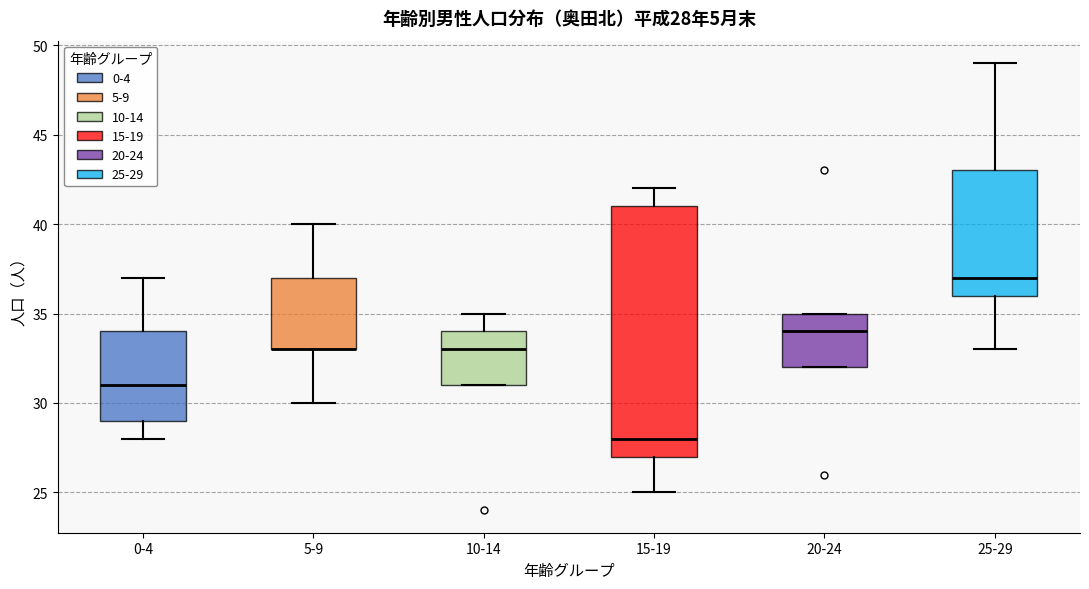

Which box is the tallest, from its lower edge to its upper edge?

15-19